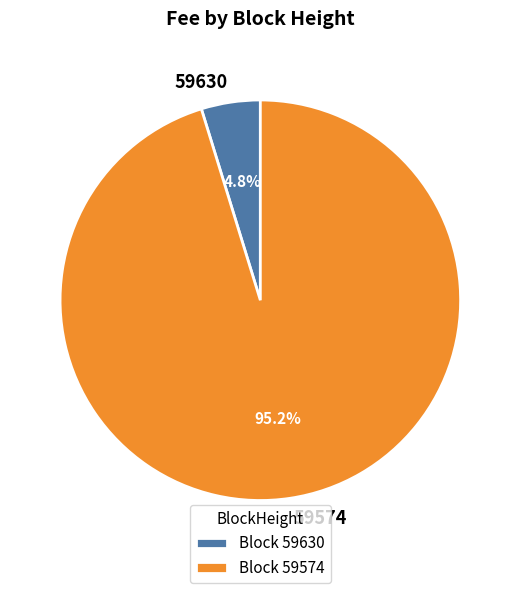

How many slices are in this pie chart?

2